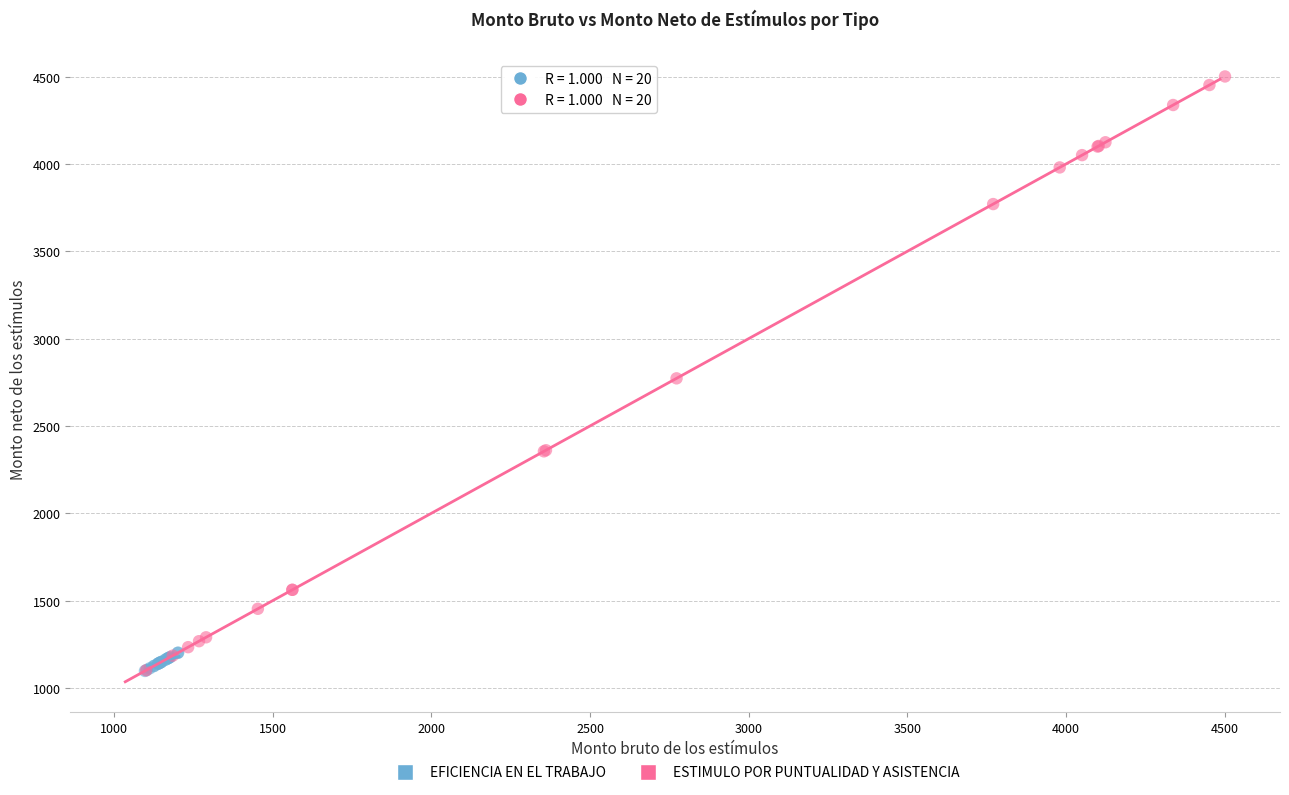

What are all the series names shown in the legend?

EFICIENCIA EN EL TRABAJO, ESTIMULO POR PUNTUALIDAD Y ASISTENCIA